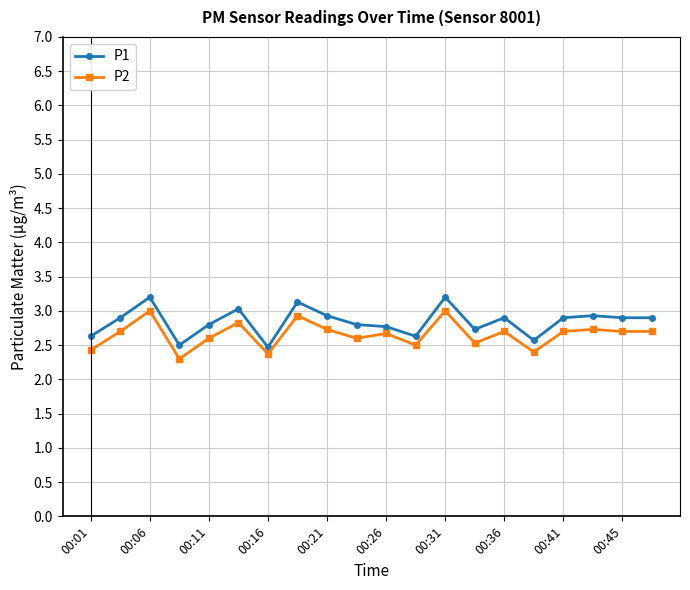

Rank the series by their average value, from highest to lowest.

P1, P2